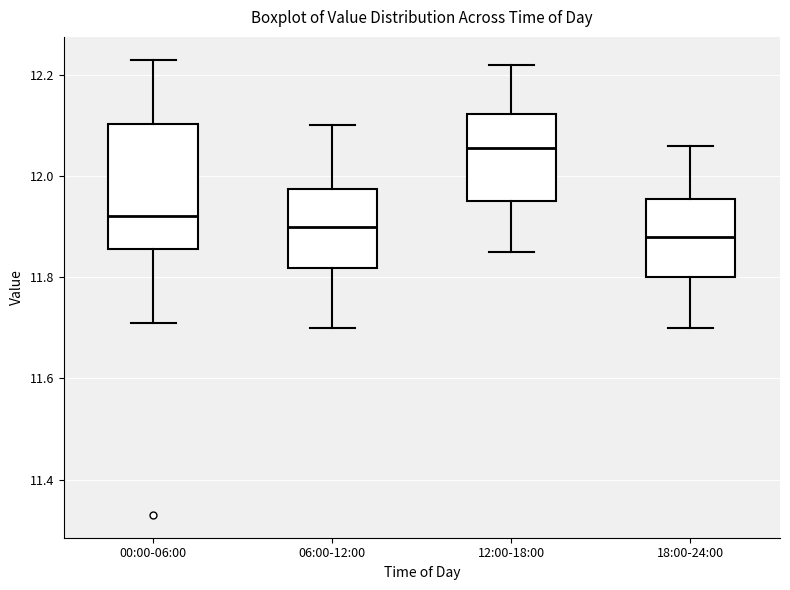

Reading left to right, read every box against the y-axis: the position of its median line, the range the box covers, and the ends of its whiskers. The values are not printed on the chart, so give them approximately, as read against the axis.

00:00-06:00: median 11.92, box 11.86 to 12.10, whiskers 11.72 to 12.24
06:00-12:00: median 11.90, box 11.82 to 11.98, whiskers 11.70 to 12.10
12:00-18:00: median 12.06, box 11.96 to 12.12, whiskers 11.86 to 12.22
18:00-24:00: median 11.88, box 11.80 to 11.96, whiskers 11.70 to 12.06